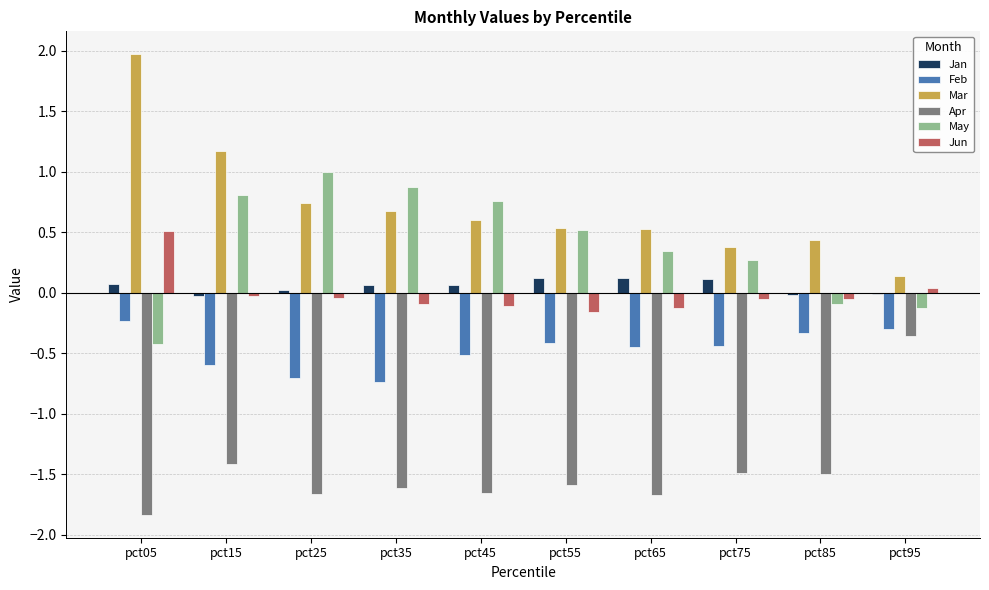

What is the average value of the Apr series?

-1.5